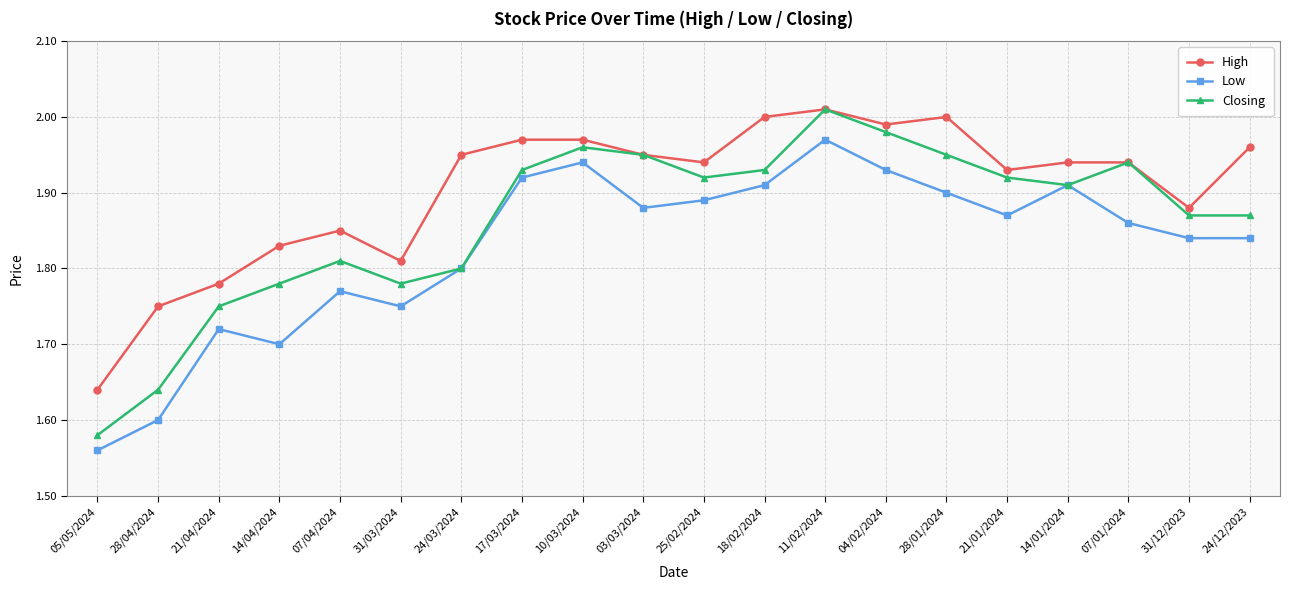

Rank the series by their average value, from highest to lowest.

High, Closing, Low